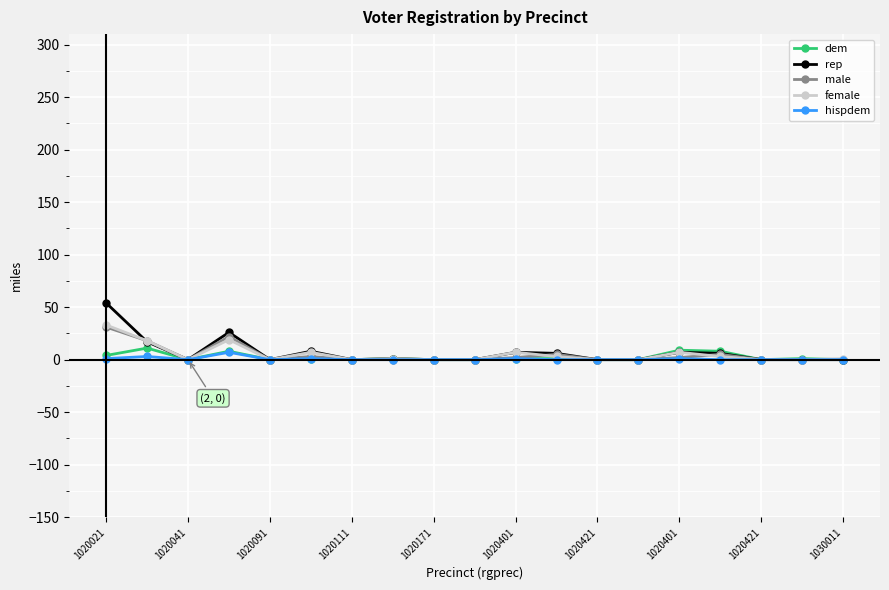

At how many categories does at least one series exceed 53?

1